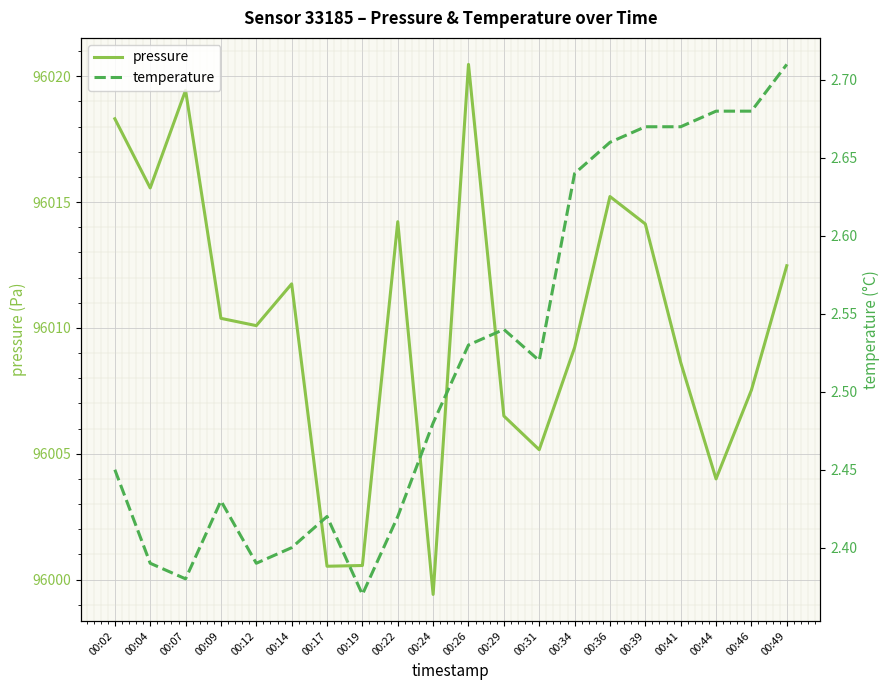

What is the spread (max minus min) of values at 00:46?

96004.9